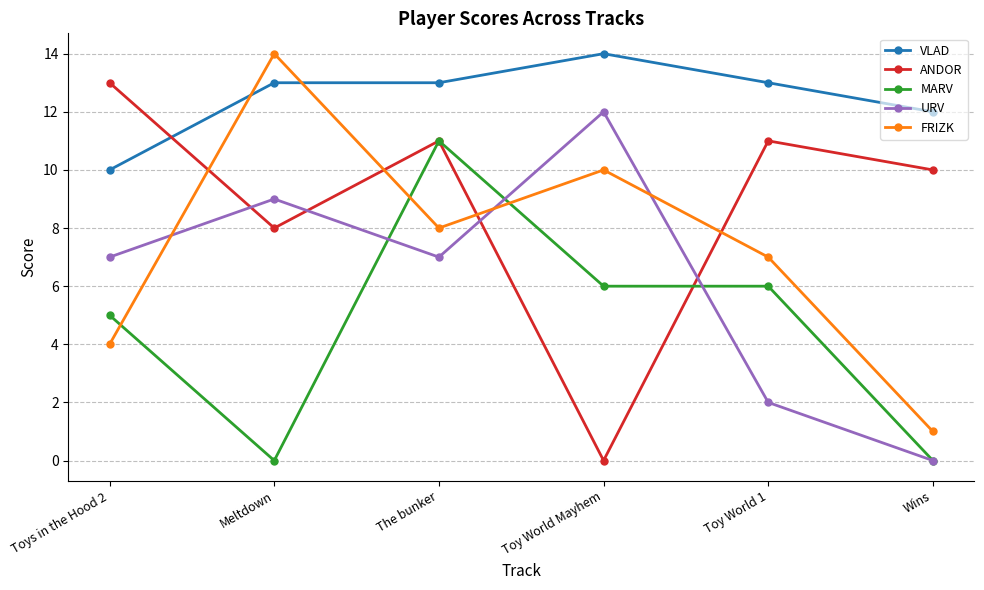

What is the sum of the VLAD values at Toy World Mayhem and Toy World 1?

27